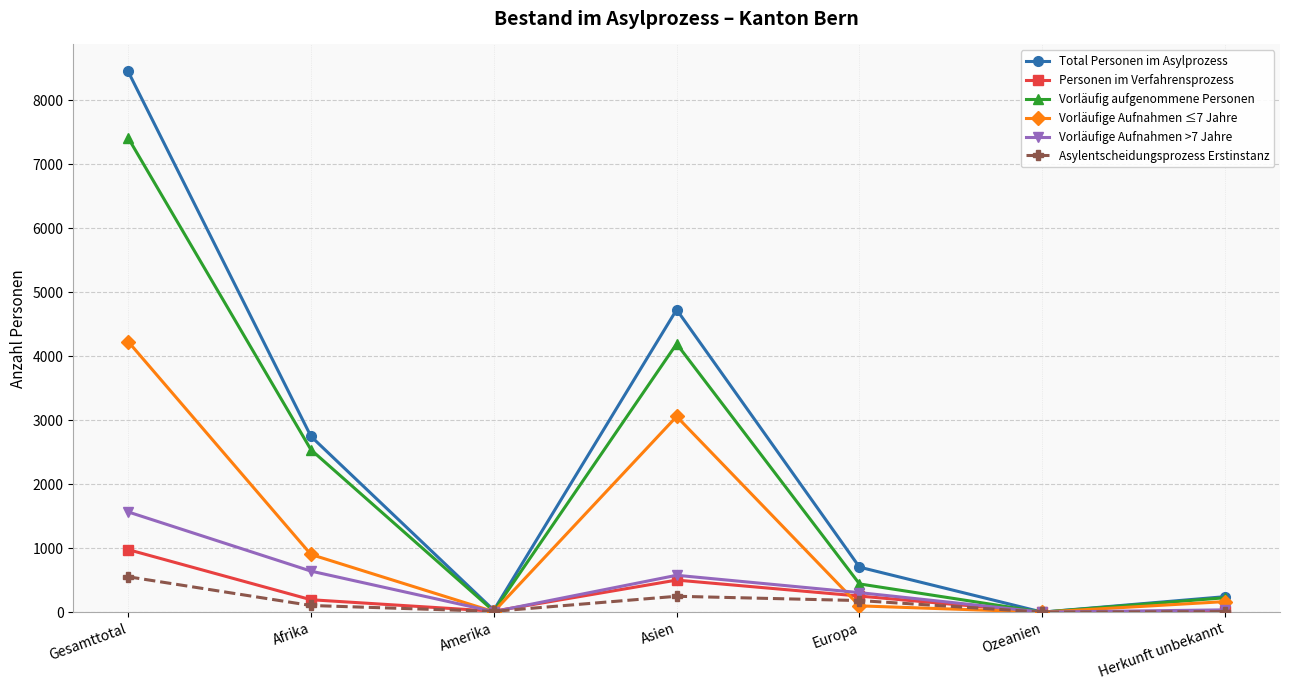

Where is the first local maximum for Vorläufig aufgenommene Personen?

Asien